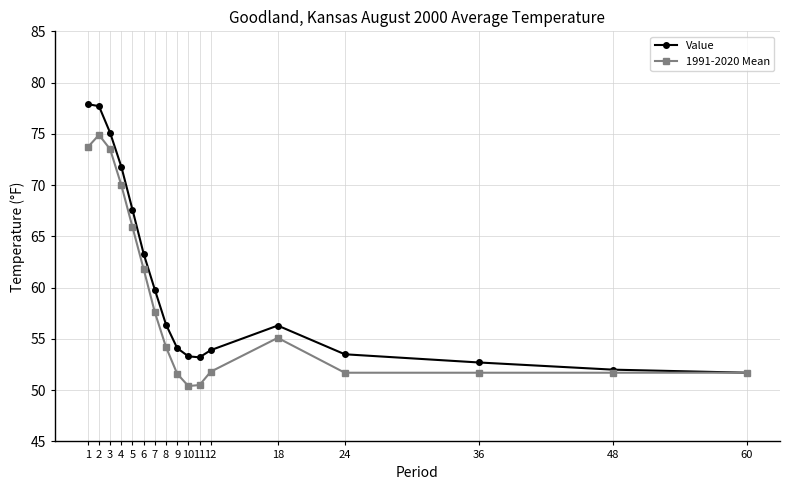

Where is Value nearest to the value 64?

6